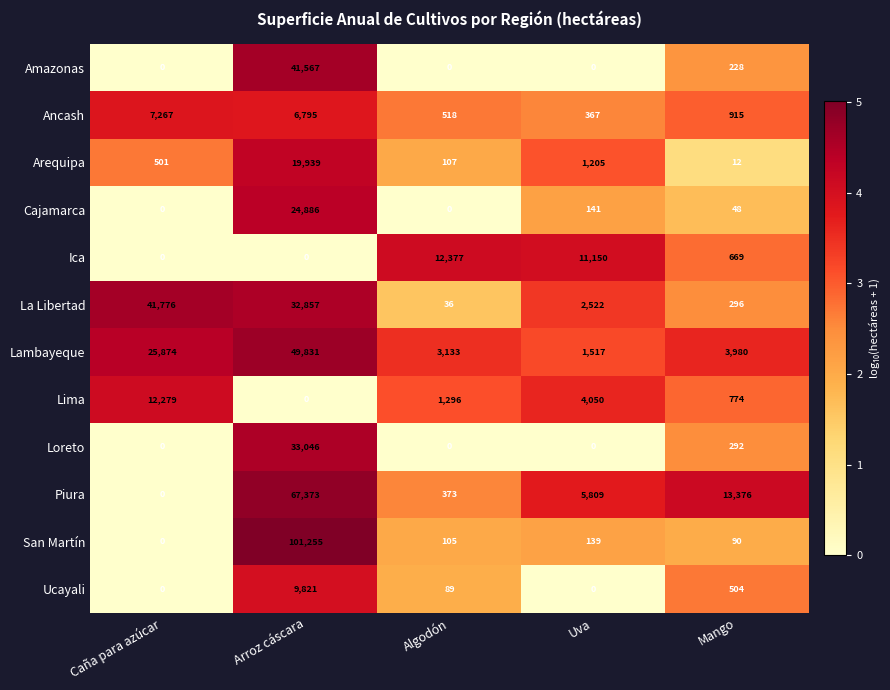

What is the difference between the Ica values at Caña para azúcar and Uva?

11150